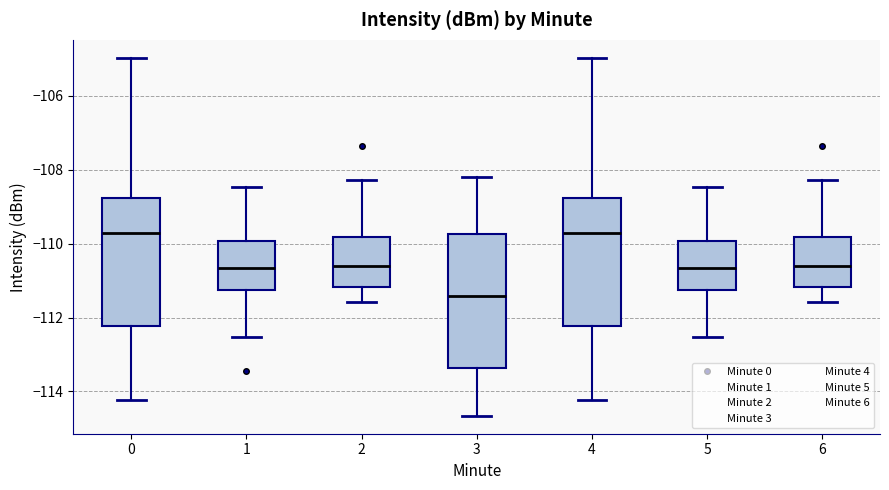

Reading left to right, read every box against the y-axis: the position of its median line, the range the box covers, and the ends of its whiskers. The values are not printed on the chart, so give them approximately, as read against the axis.

0: median -109.8, box -112.2 to -108.8, whiskers -114.2 to -105.0
1: median -110.6, box -111.2 to -110.0, whiskers -112.6 to -108.4
2: median -110.6, box -111.2 to -109.8, whiskers -111.6 to -108.2
3: median -111.4, box -113.4 to -109.8, whiskers -114.6 to -108.2
4: median -109.8, box -112.2 to -108.8, whiskers -114.2 to -105.0
5: median -110.6, box -111.2 to -110.0, whiskers -112.6 to -108.4
6: median -110.6, box -111.2 to -109.8, whiskers -111.6 to -108.2